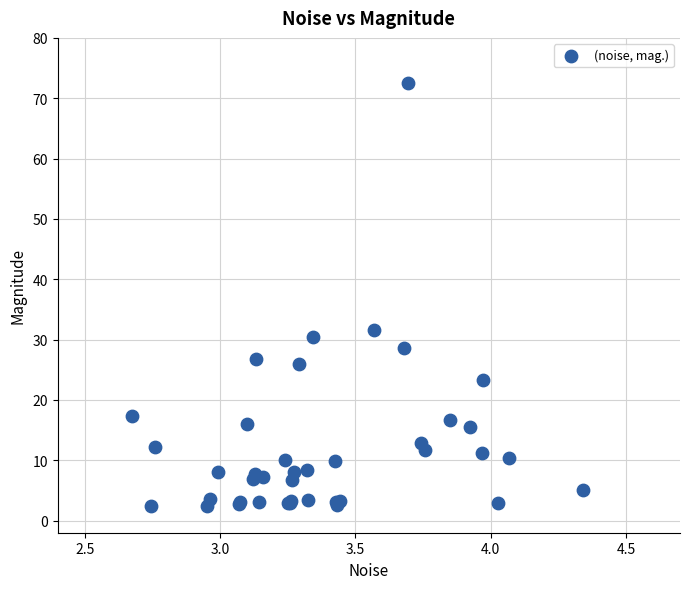

What Y value in the scatter plot is closest to 37?

31.6